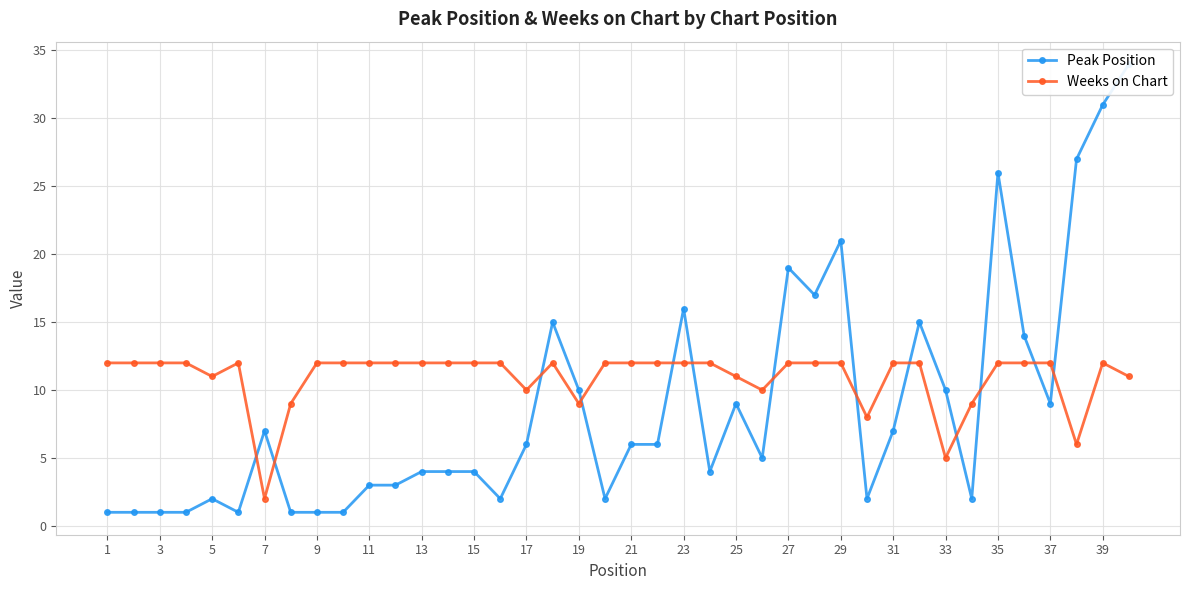

How many lines are shown in the chart?

2